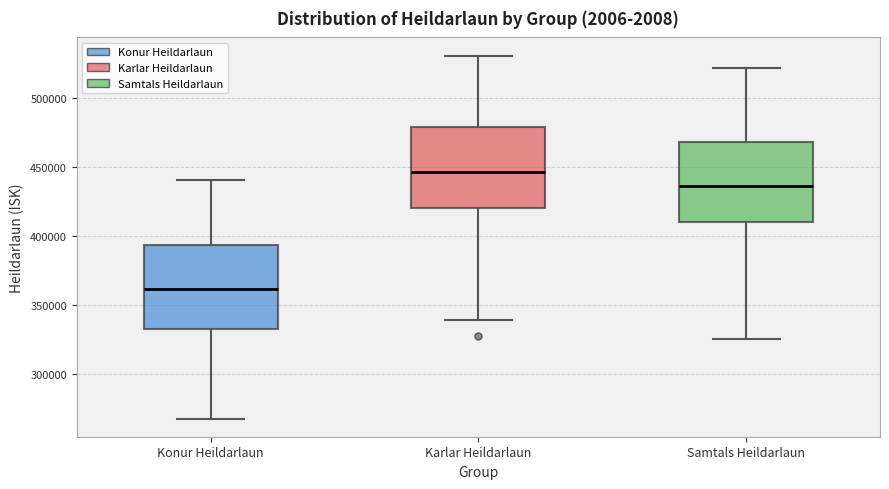

Reading left to right, transcribe this box plot: for each box, give where its median line is, the range the box spans, and where its two whiskers end, as read against the y-axis. The values are not printed on the chart, so give them approximately, as read against the axis.

Konur Heildarlaun: median 360000, box 330000 to 395000, whiskers 265000 to 440000
Karlar Heildarlaun: median 445000, box 420000 to 480000, whiskers 340000 to 530000
Samtals Heildarlaun: median 435000, box 410000 to 470000, whiskers 325000 to 520000